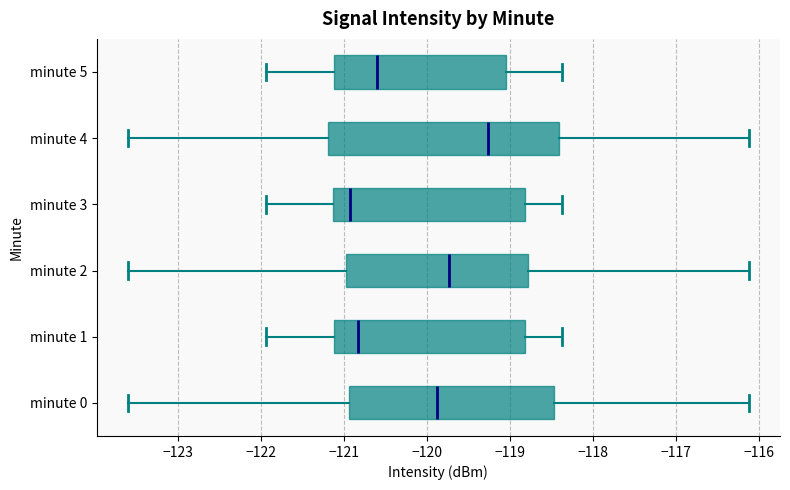

Reading bottom to top, transcribe this box plot: for each box, give where its median line is, the range the box spans, and where its two whiskers end, as read against the x-axis. The values are not printed on the chart, so give them approximately, as read against the axis.

minute 0: median -119.9, box -120.9 to -118.5, whiskers -123.6 to -116.1
minute 1: median -120.8, box -121.1 to -118.8, whiskers -121.9 to -118.4
minute 2: median -119.7, box -121.0 to -118.8, whiskers -123.6 to -116.1
minute 3: median -120.9, box -121.1 to -118.8, whiskers -121.9 to -118.4
minute 4: median -119.3, box -121.2 to -118.4, whiskers -123.6 to -116.1
minute 5: median -120.6, box -121.1 to -119.0, whiskers -121.9 to -118.4